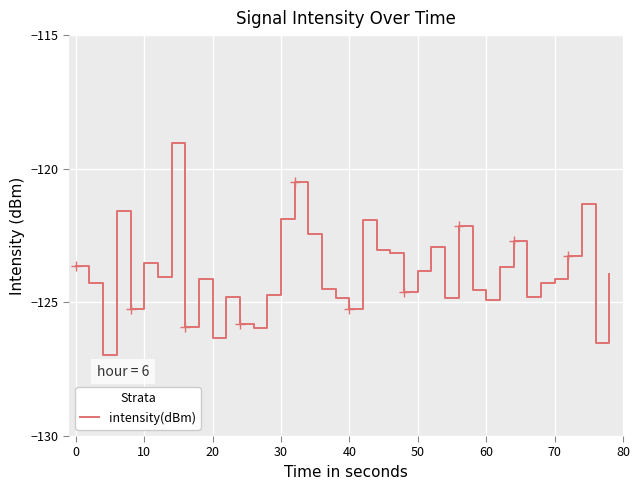

What is the value of the 29th point from the left?

-122.2